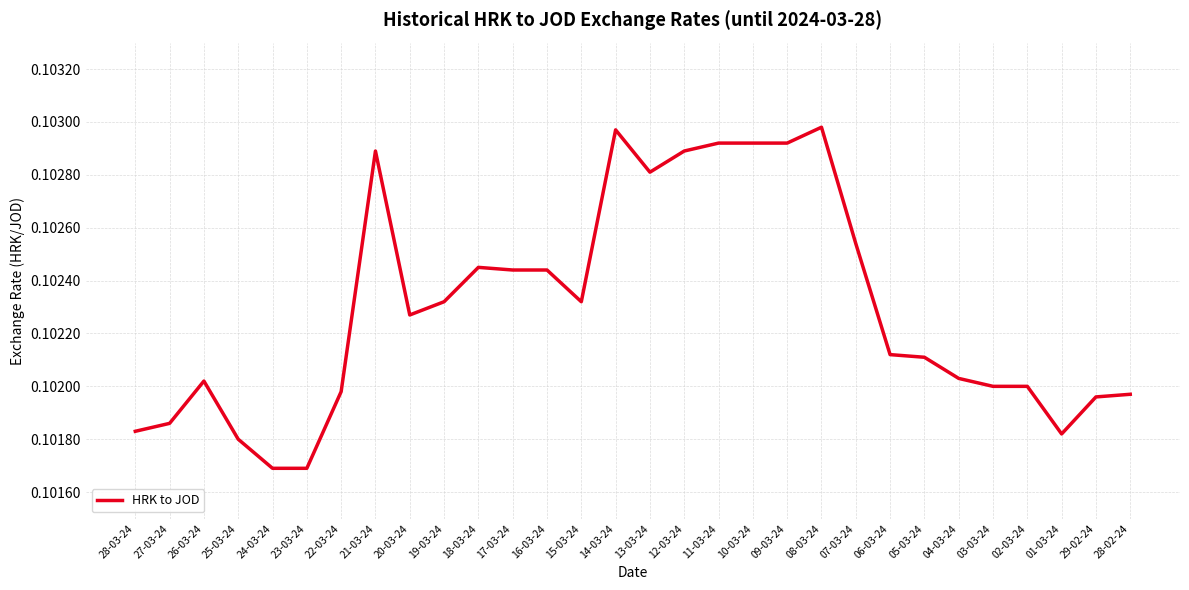

What position from the left is 13-03-24?

16